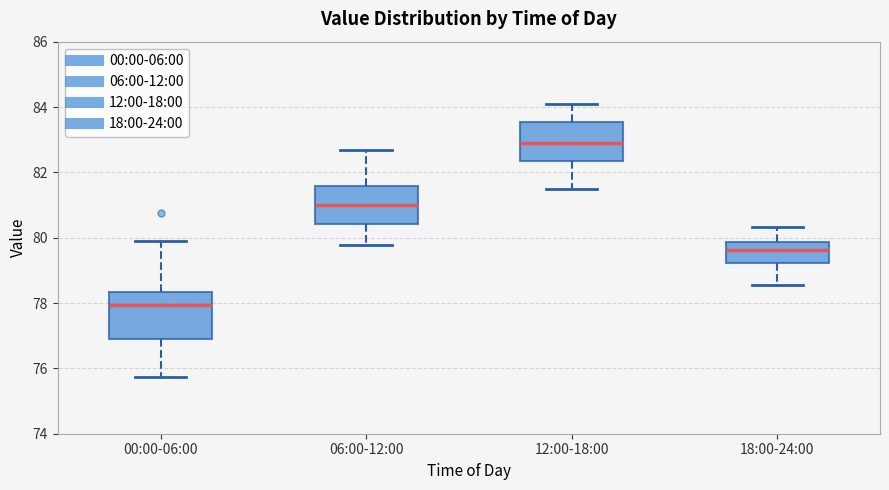

Where does the median line of the box for 06:00-12:00 sit on the y-axis? The values are not printed on the chart, so give them approximately, as read against the axis.

81.0